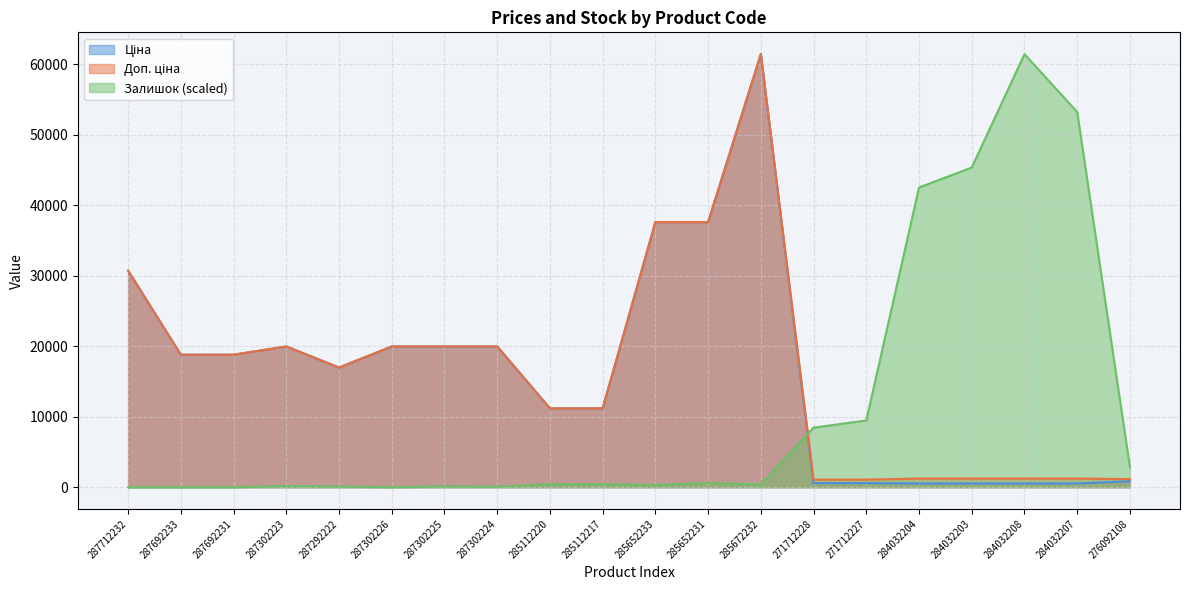

Reading left to right, list all the values displayed in this chart.

Ціна: 30717.1	18796.8	18796.8	19964.2	16976.3	19964.2	19964.2	19964.2	11188.2	11188.2	37593.6	37593.6	61434.3	589.9	589.9	539.0	539.0	539.0	539.0	848.4
Доп. ціна: 30717.1	18796.8	18796.8	19964.2	16976.3	19964.2	19964.2	19964.2	11188.2	11188.2	37593.6	37593.6	61434.3	1081.7	1081.7	1235.4	1235.4	1235.4	1235.4	1149.7
Залишок: 0.0	0.0	0.0	177.7	101.5	0.0	126.9	76.2	431.6	431.6	330.0	583.9	406.2	8453.6	9469.0	42496.3	45339.5	61408.9	53209.2	2843.2